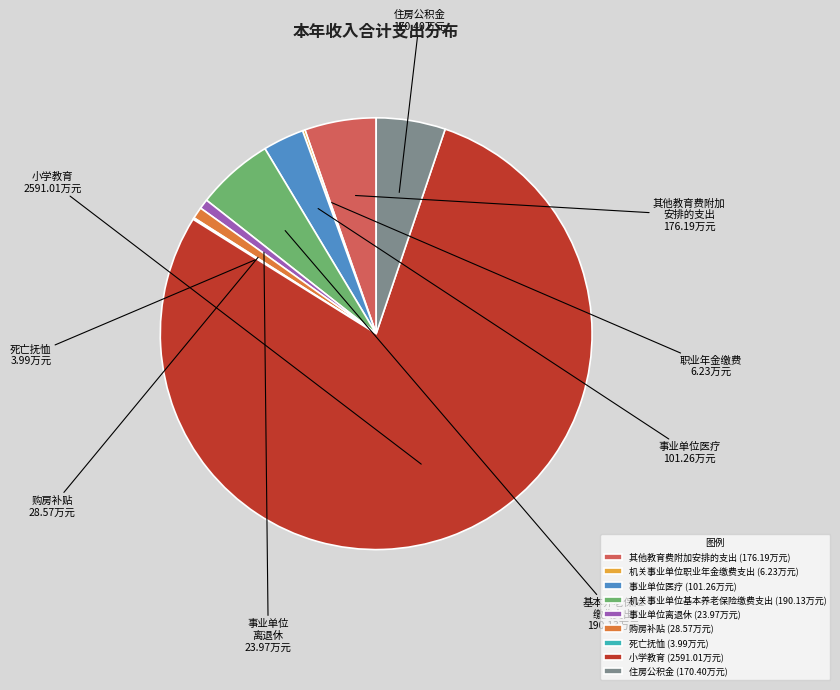

What is the ratio of the value at 小学教育 (2591.01万元) to the value at 住房公积金 (170.40万元)?

15.2